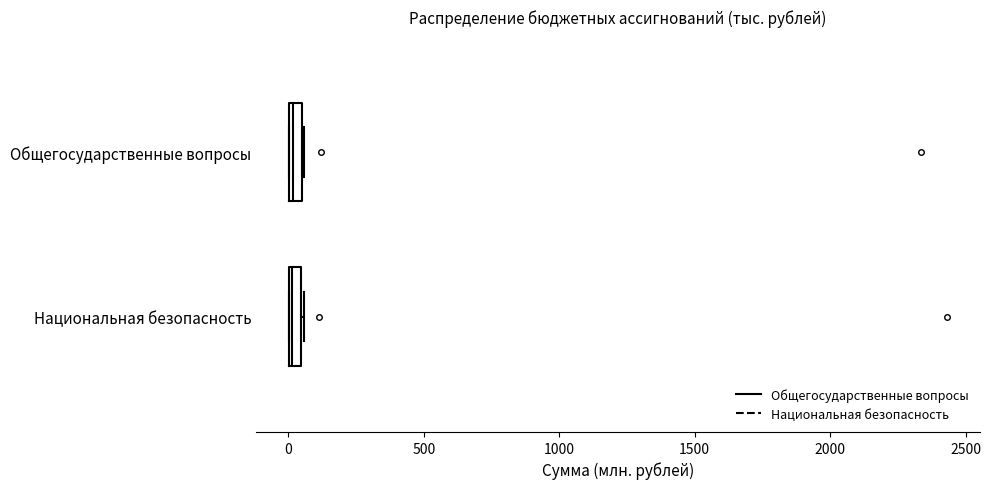

Where is the right edge of the box for Национальная безопасность on the x-axis? The values are not printed on the chart, so give them approximately, as read against the axis.

50